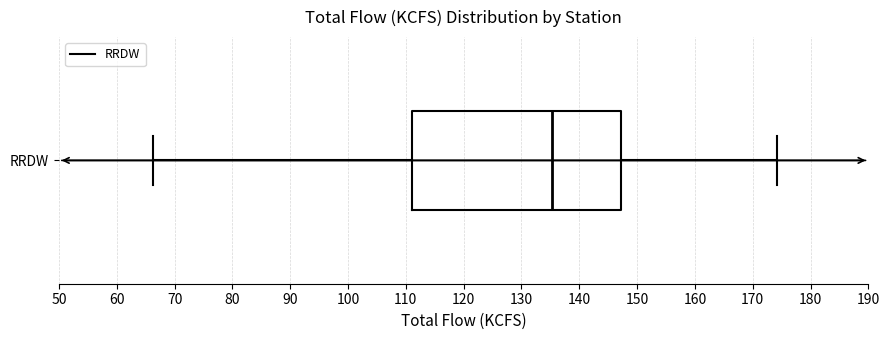

Transcribe this box plot: give where the median line is, the range the box spans, and where the two whiskers end, as read against the x-axis. The values are not printed on the chart, so give them approximately, as read against the axis.

median 135, box 111 to 147, whiskers 66 to 174